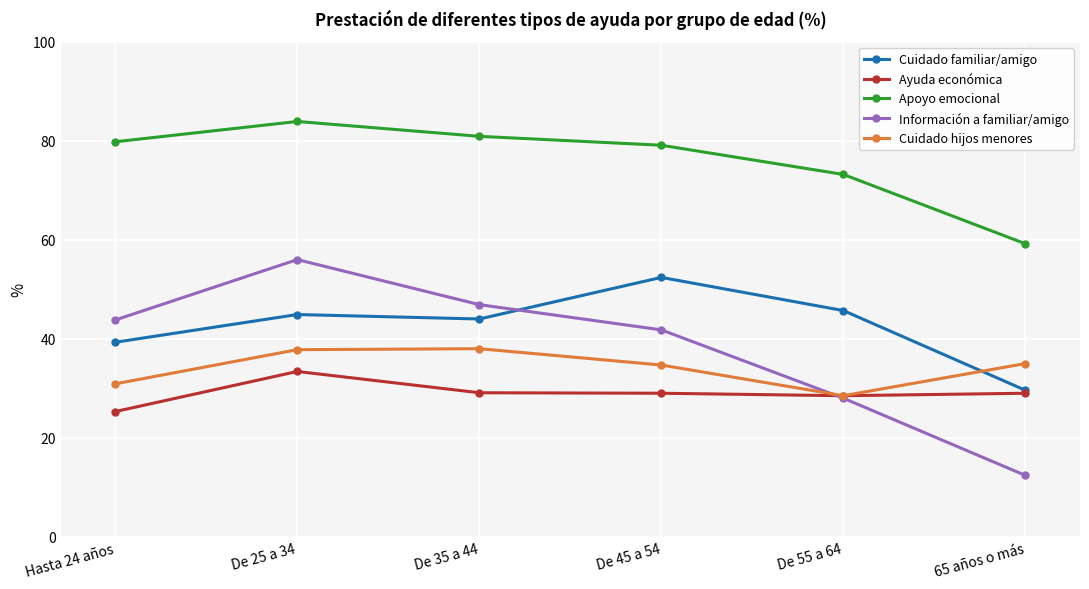

Rank the series at De 45 a 54 from lowest to highest value.

Ayuda económica, Cuidado hijos menores, Información a familiar/amigo, Cuidado familiar/amigo, Apoyo emocional